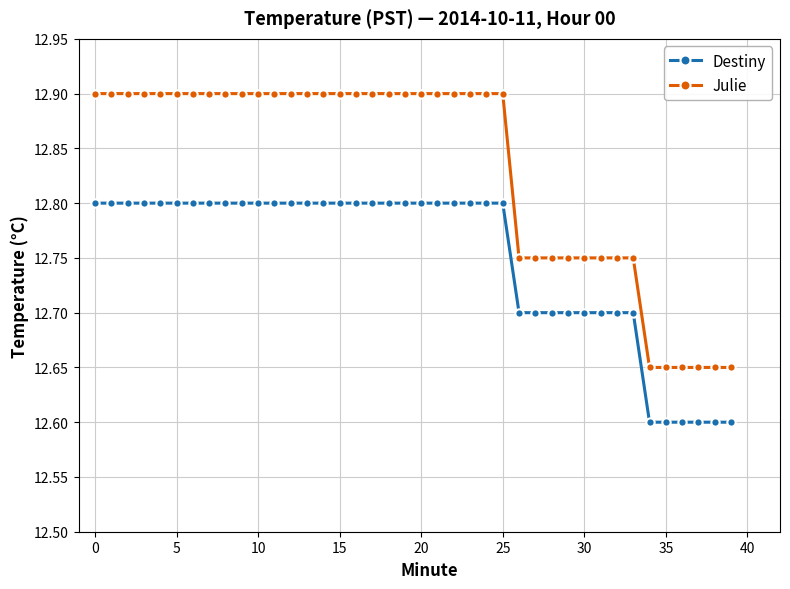

At how many categories does at least one series exceed 12?

40